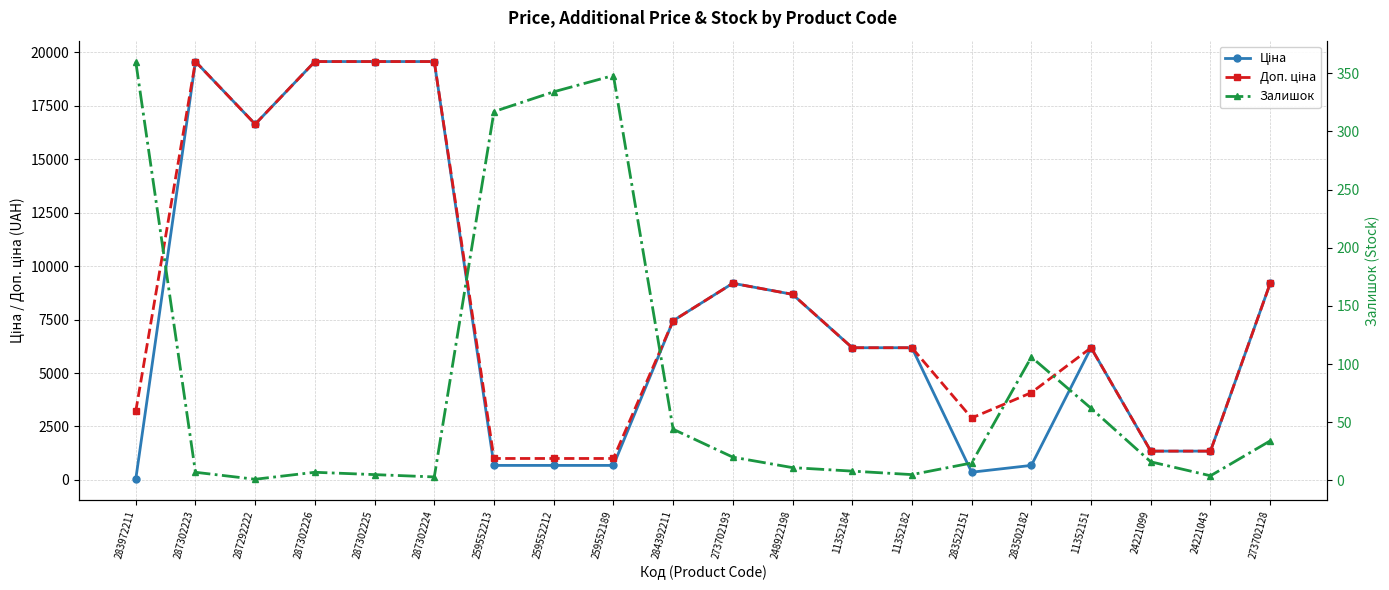

What is the value of the Ціна point at the 1st from the left?

32.0